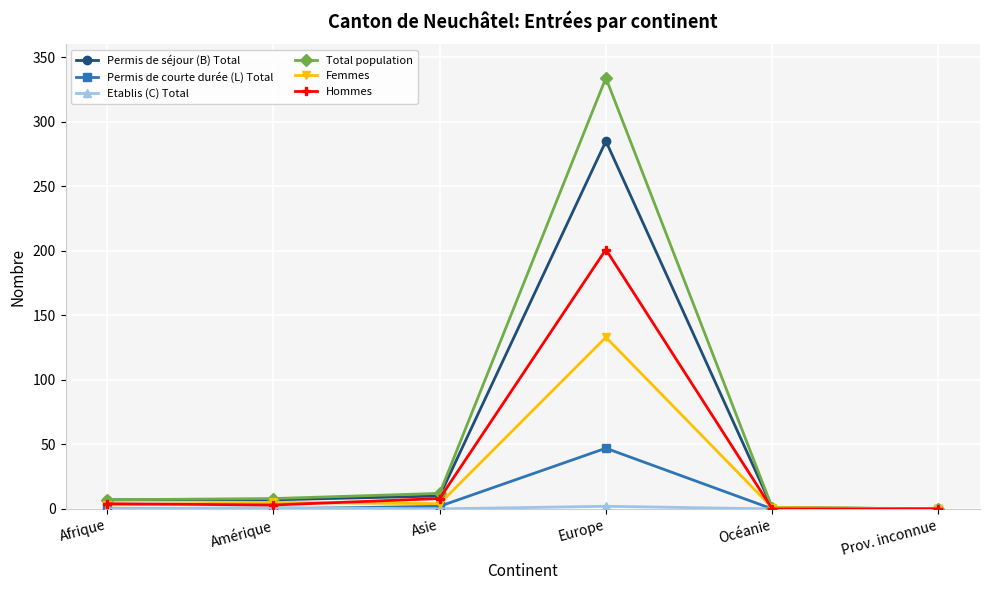

What is the label of the 5th point from the right?

Amérique